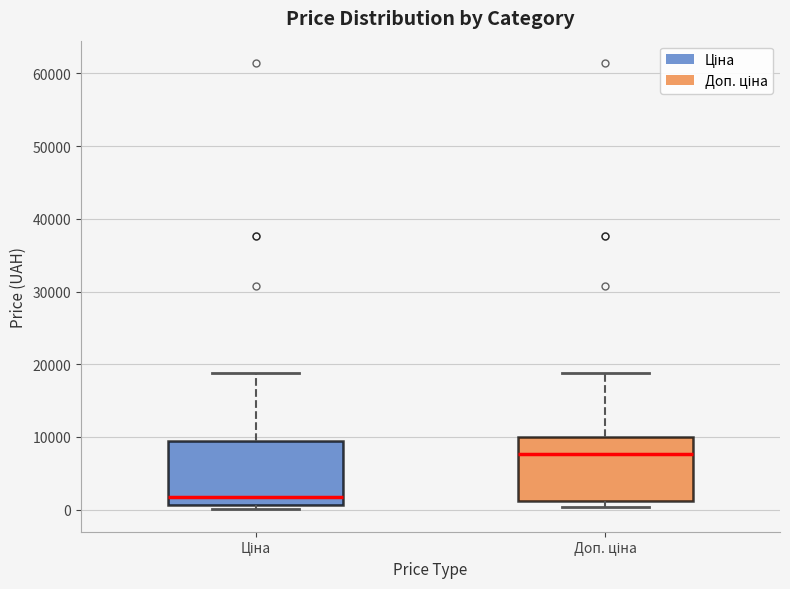

Reading left to right, read every box against the y-axis: the position of its median line, the range the box covers, and the ends of its whiskers. The values are not printed on the chart, so give them approximately, as read against the axis.

Ціна: median 2000, box 1000 to 9000, whiskers 0 to 19000
Доп. ціна: median 8000, box 1000 to 10000, whiskers 0 to 19000